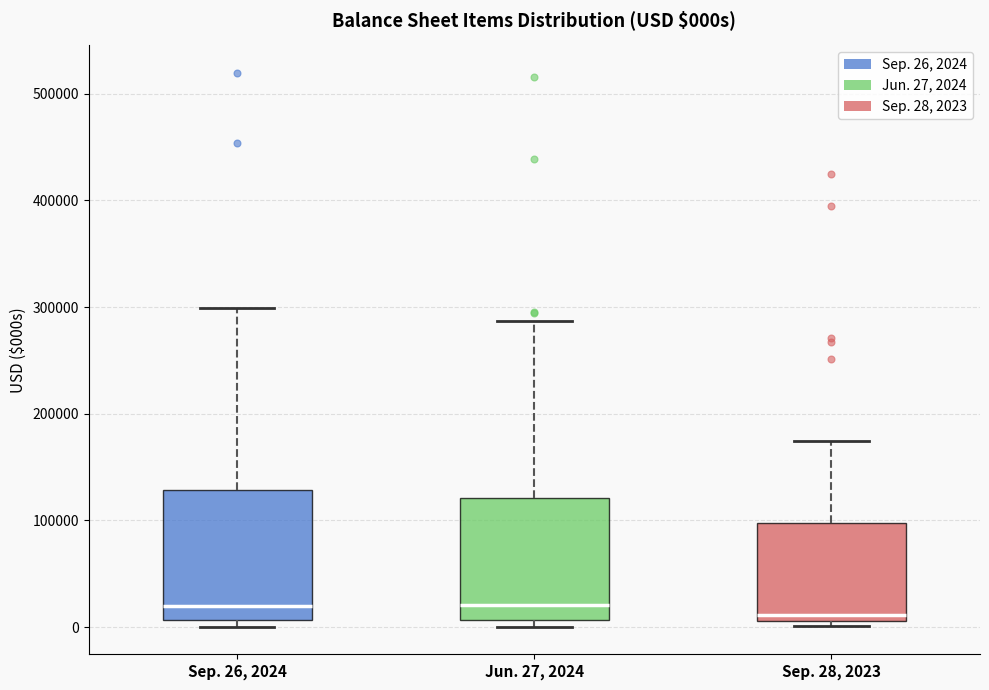

Reading left to right, transcribe this box plot: for each box, give where its median line is, the range the box spans, and where its two whiskers end, as read against the y-axis. The values are not printed on the chart, so give them approximately, as read against the axis.

Sep. 26, 2024: median 20000, box 10000 to 130000, whiskers 0 to 300000
Jun. 27, 2024: median 20000, box 10000 to 120000, whiskers 0 to 290000
Sep. 28, 2023: median 10000 (just above the box's lower edge), box 10000 to 100000, whiskers 0 to 170000